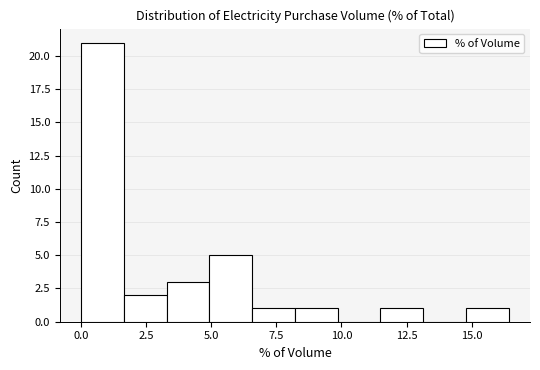

Read against the x-axis, roughly where is the centre of the tallest bar?

1.0